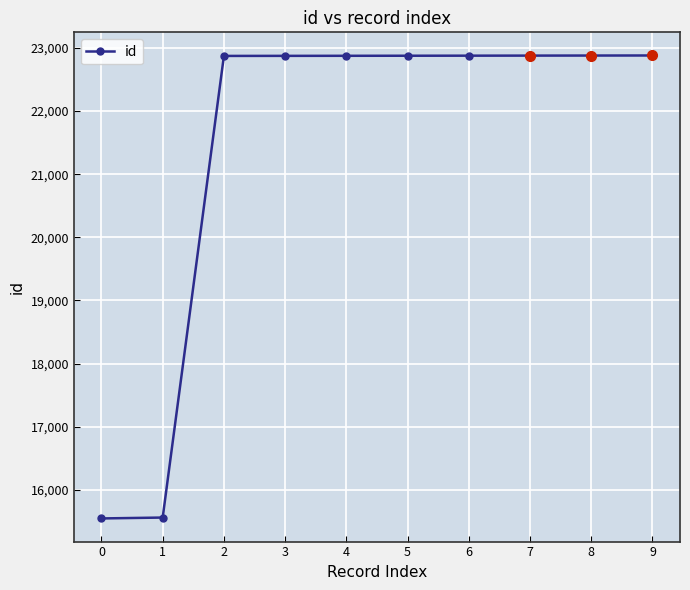

What is the maximum value shown in the chart?

22881